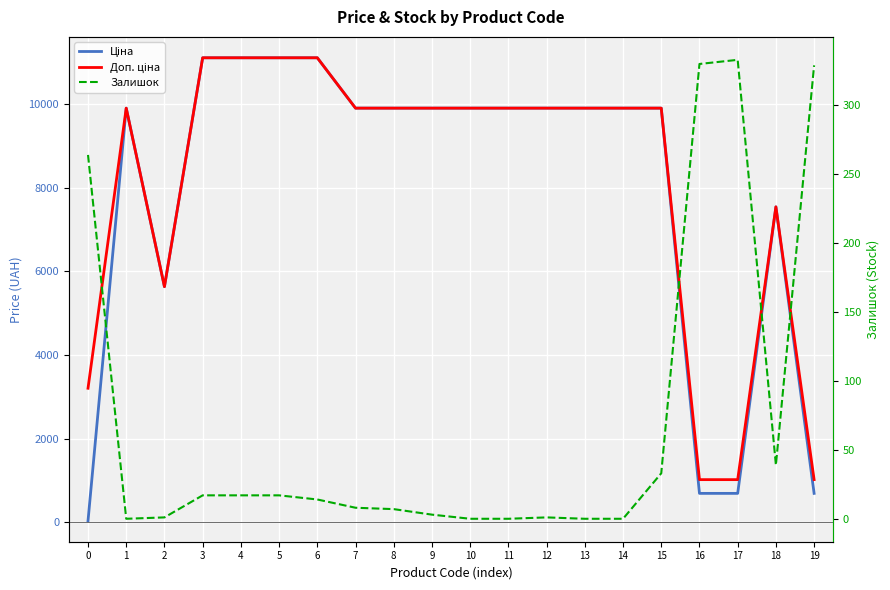

Is it true that Доп. ціна equals 16514.9 at 4?

False